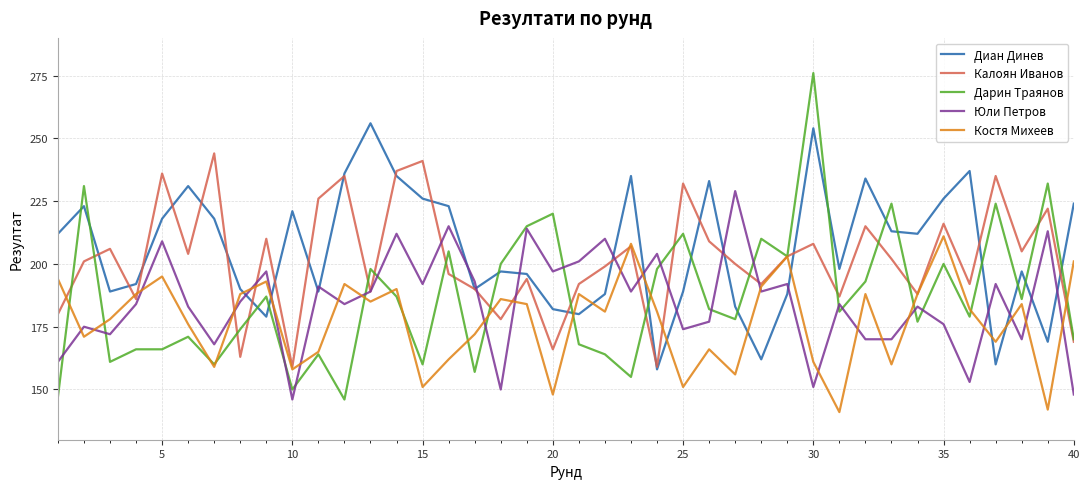

Is this an area chart (filled region under the line)?

No